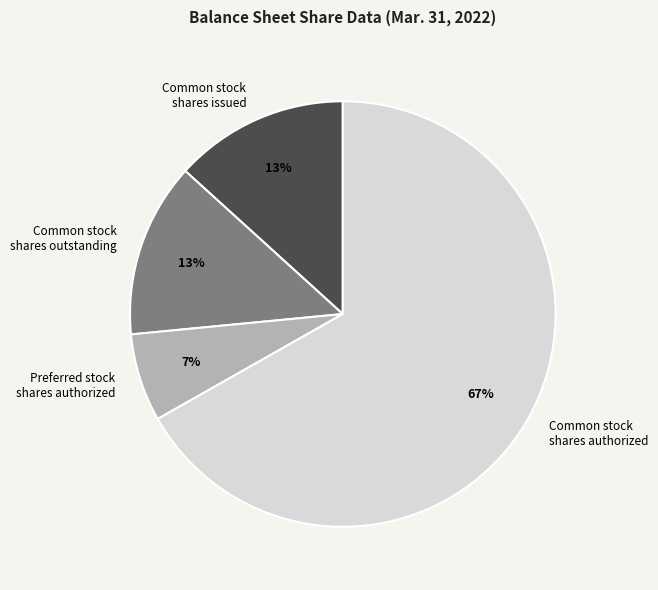

Which category accounts for the majority?

Common stock shares authorized